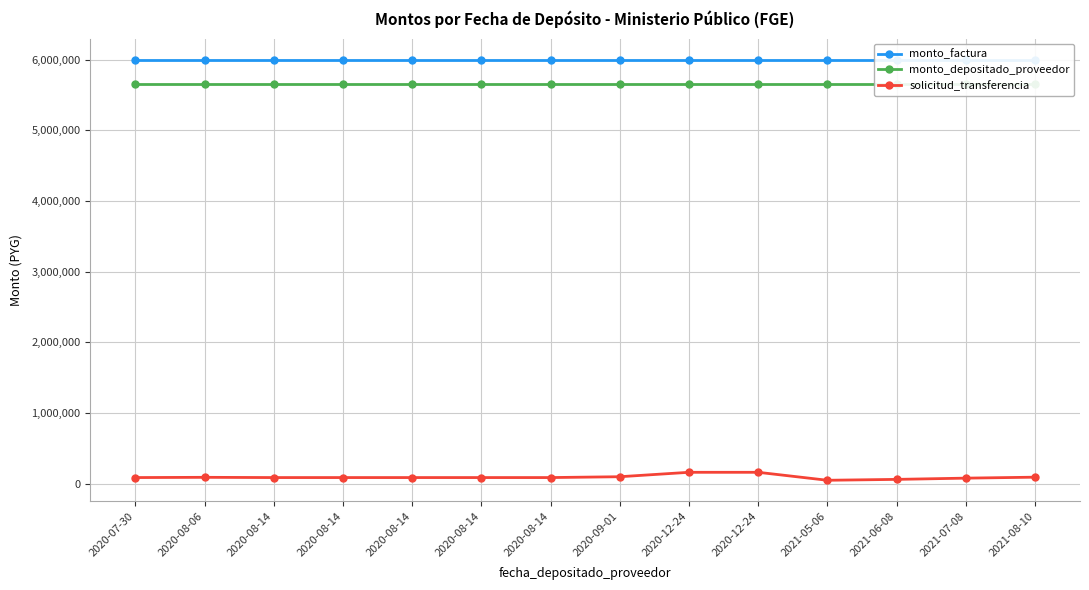

Between 2021-06-08 and 2020-12-24, which is larger?

2021-06-08